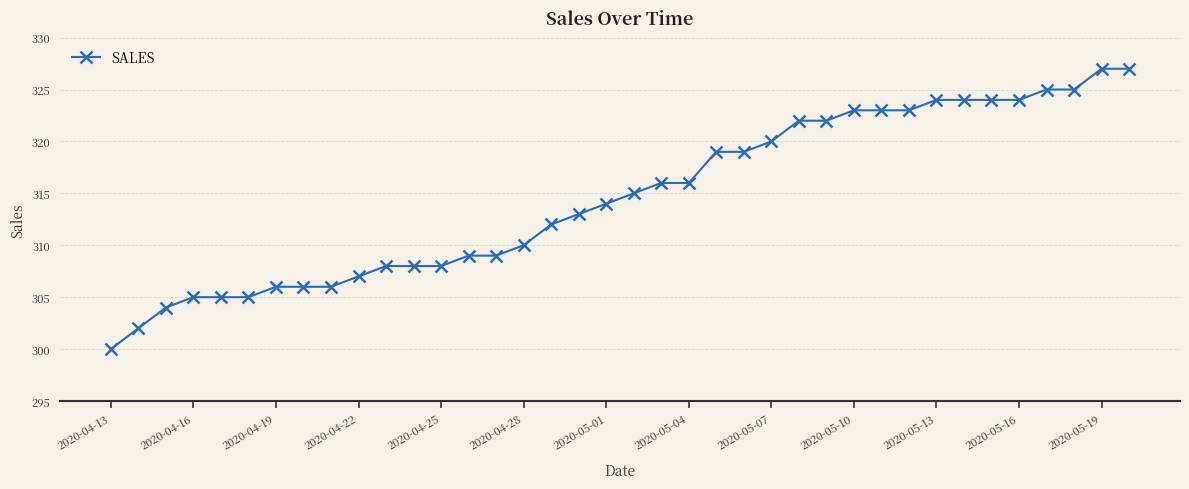

What is the maximum value shown in the chart?

327